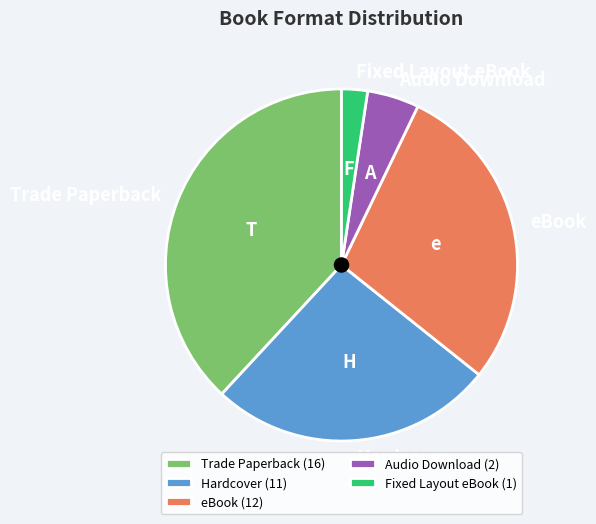

Between Trade Paperback and Fixed Layout eBook, which is larger?

Trade Paperback